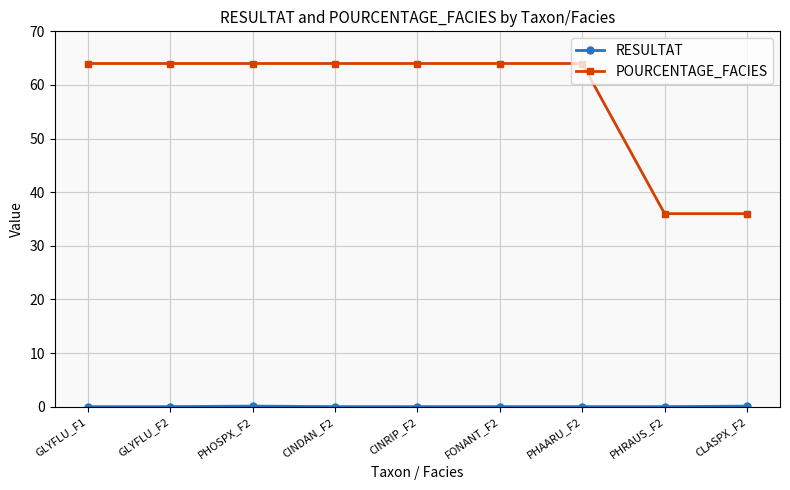

Which series has the largest total across all categories?

POURCENTAGE_FACIES